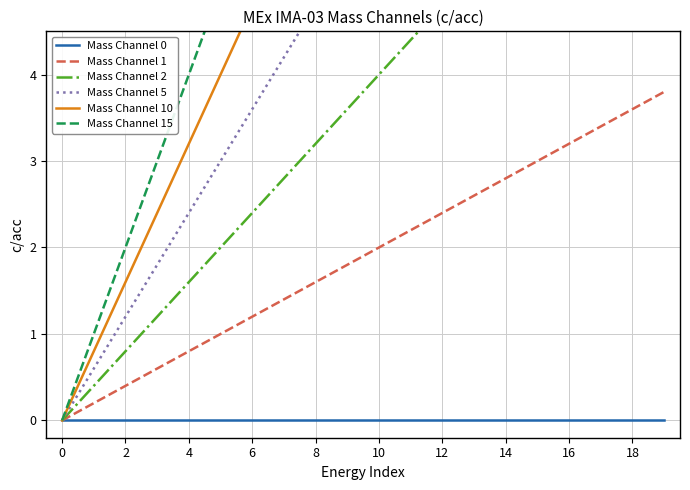

Does the chart have visible grid lines?

Yes